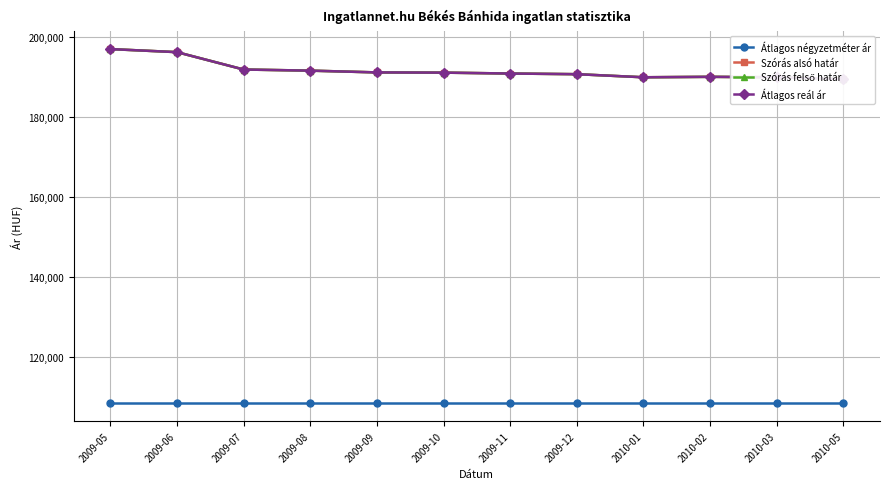

What is the maximum value shown in the chart?

196902